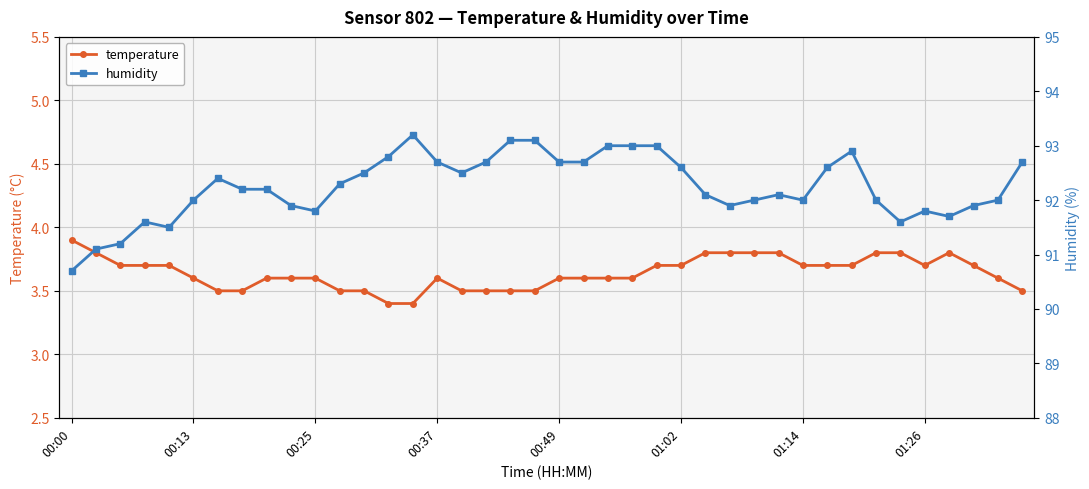

What is the difference between the highest and lowest values at 36?

87.9